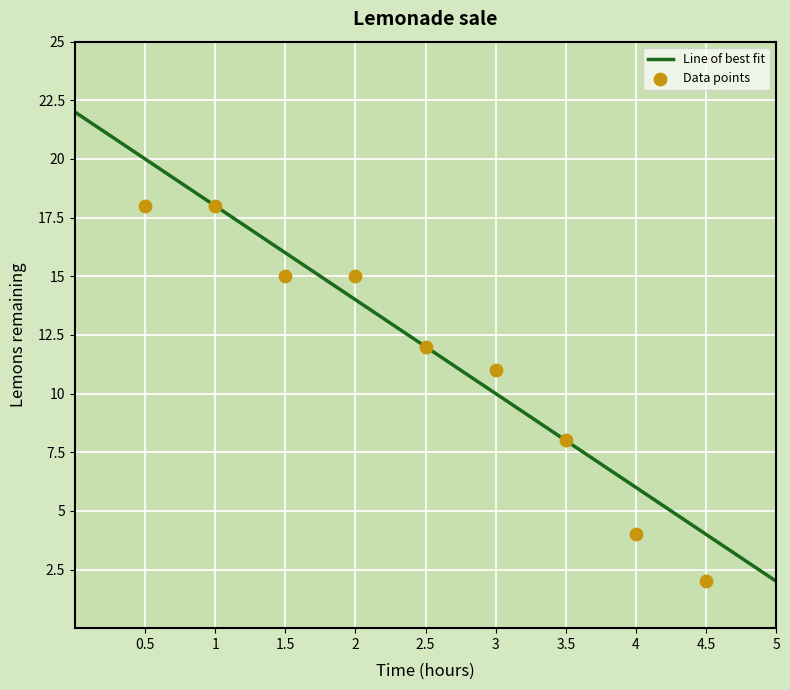

What Y value in the scatter plot is closest to 10?

11